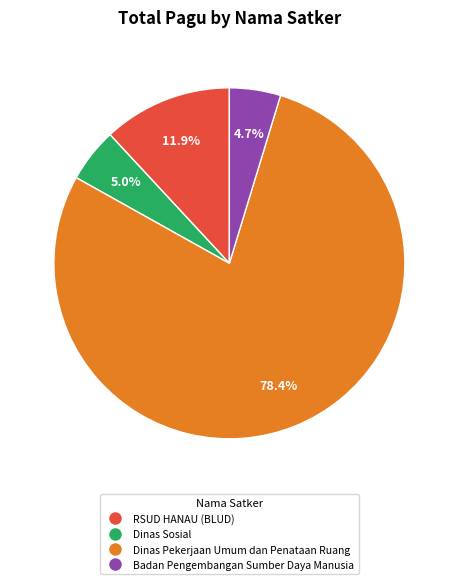

Approximately how many times larger is the value at Badan Pengembangan Sumber Daya Manusia compared to Dinas Pekerjaan Umum dan Penataan Ruang?

0.1